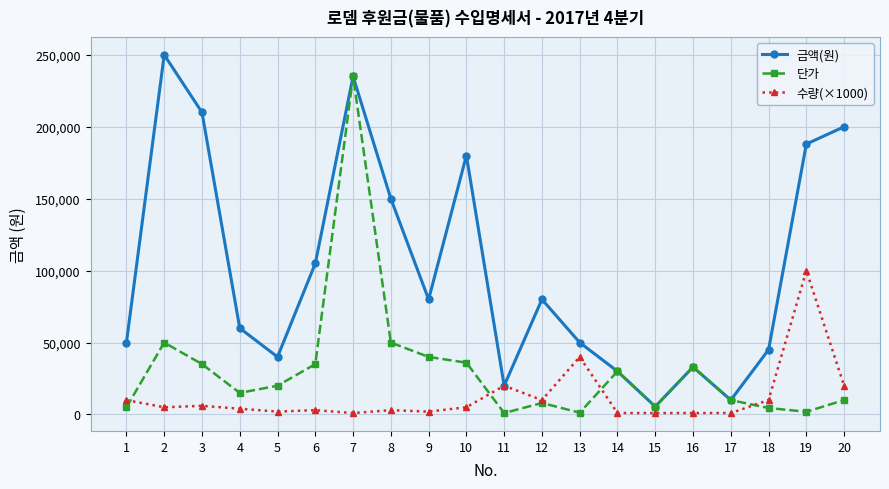

List the series in order of their peak value, highest first.

금액(원), 단가, 수량(×1000)